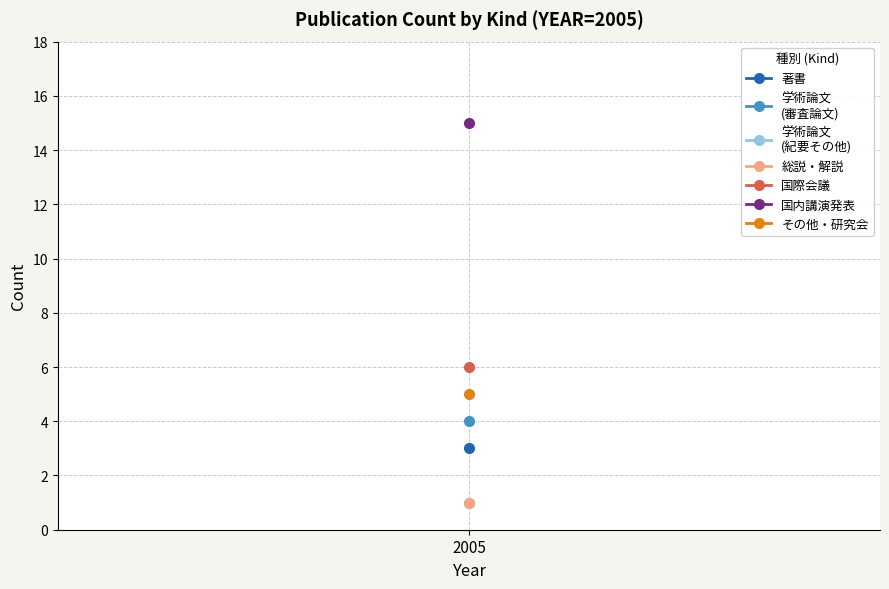

True or false: 著書 and その他研究会 cross at least once.

False